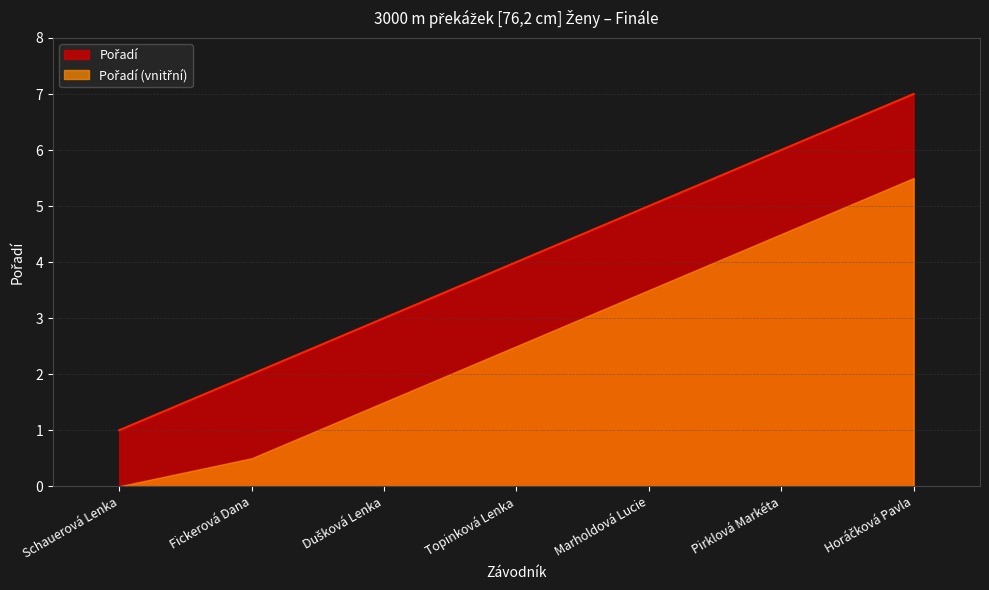

Where does the data first go above 4?

Marholdová Lucie